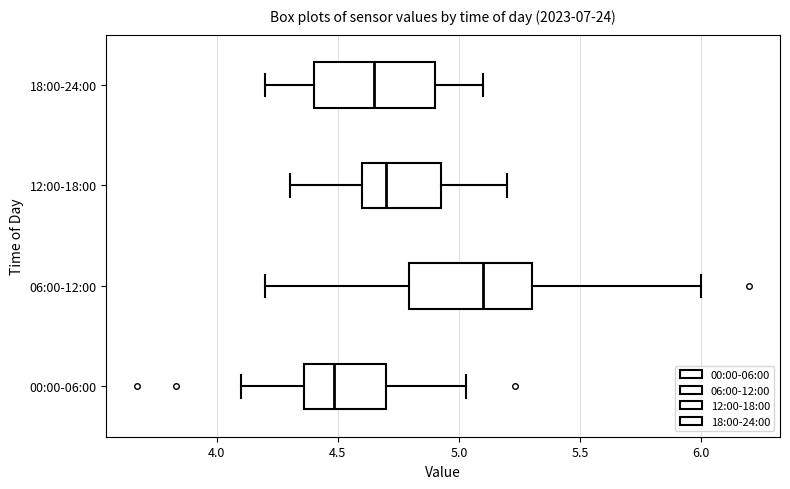

Reading bottom to top, read every box against the x-axis: the position of its median line, the range the box covers, and the ends of its whiskers. The values are not printed on the chart, so give them approximately, as read against the axis.

00:00-06:00: median 4.50, box 4.35 to 4.70, whiskers 4.10 to 5.05
06:00-12:00: median 5.10, box 4.80 to 5.30, whiskers 4.20 to 6.00
12:00-18:00: median 4.70, box 4.60 to 4.95, whiskers 4.30 to 5.20
18:00-24:00: median 4.65, box 4.40 to 4.90, whiskers 4.20 to 5.10